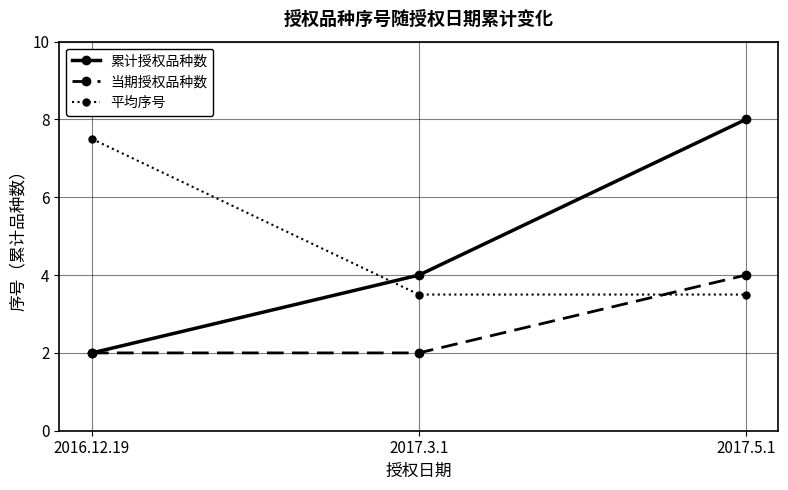

What is the total value across all series at 2017.5.1?

15.5